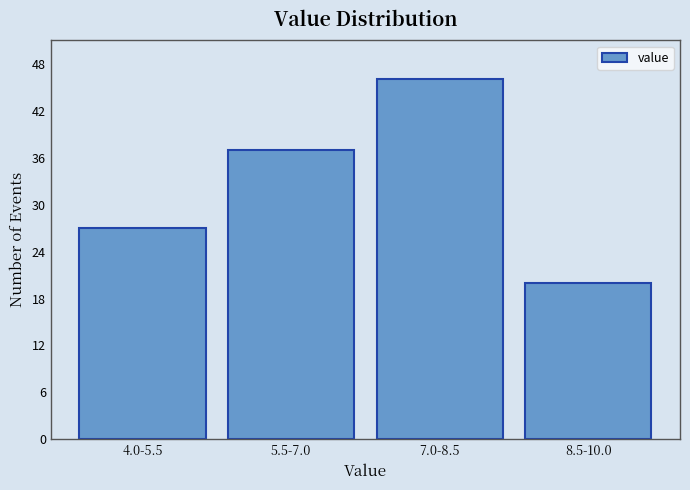

Reading left to right, list all the values displayed in this chart.

4.0-5.5=27	5.5-7.0=37	7.0-8.5=46	8.5-10.0=20